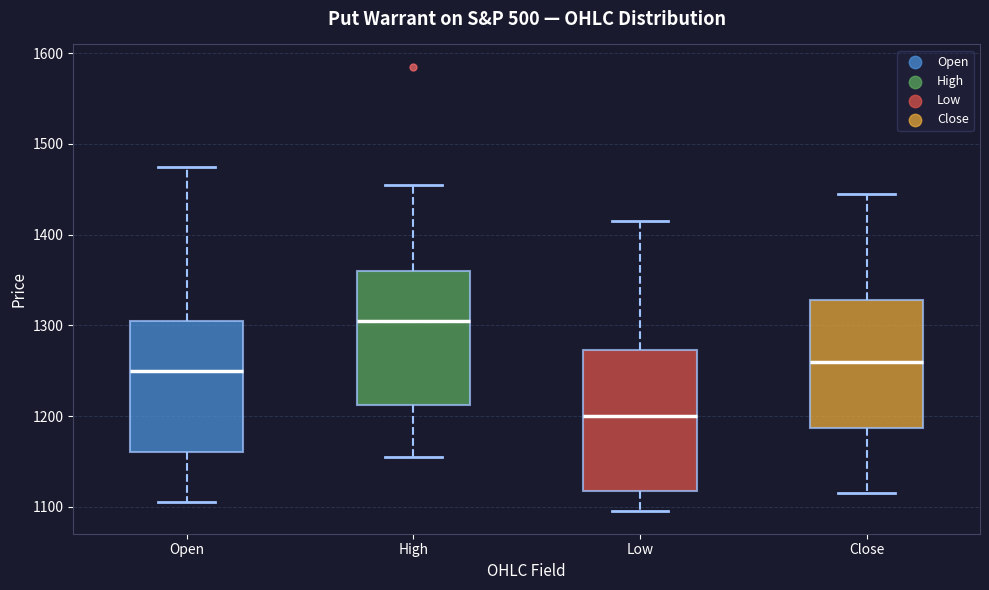

Reading left to right, transcribe this box plot: for each box, give where its median line is, the range the box spans, and where its two whiskers end, as read against the y-axis. The values are not printed on the chart, so give them approximately, as read against the axis.

Open: median 1250, box 1160 to 1310, whiskers 1110 to 1480
High: median 1310, box 1210 to 1360, whiskers 1160 to 1460
Low: median 1200, box 1120 to 1270, whiskers 1100 to 1420
Close: median 1260, box 1190 to 1330, whiskers 1120 to 1450